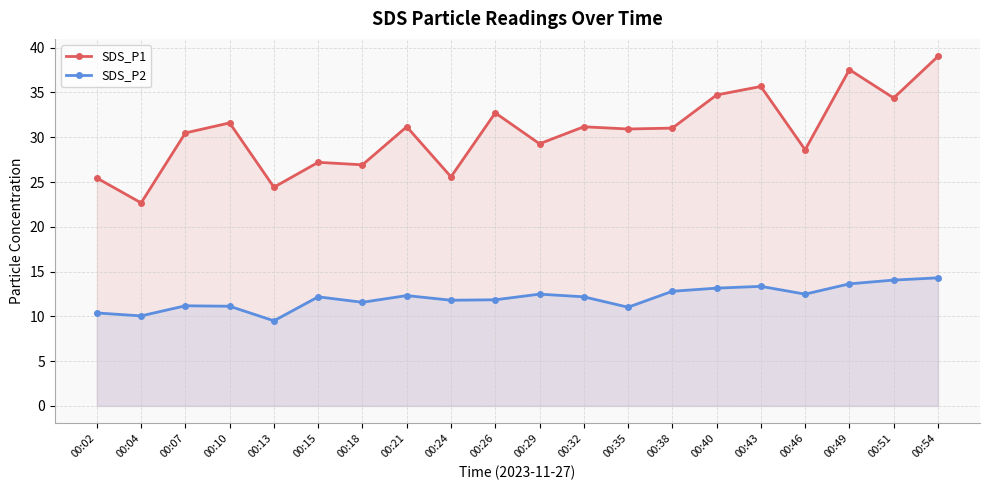

At which category does SDS_P1 reach its first local valley?

00:04